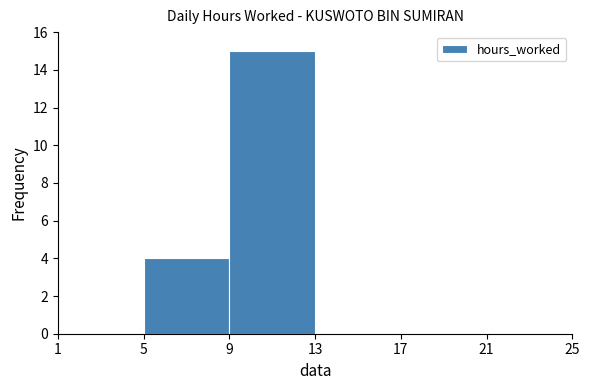

Reading left to right, list every bar in this chart as the range it spans on the x-axis followed by its height. The values are not printed on the chart, so give them approximately, as read against the axis.

1 to 5: 0
5 to 9: 4
9 to 13: 15
13 to 17: 0
17 to 21: 0
21 to 25: 0